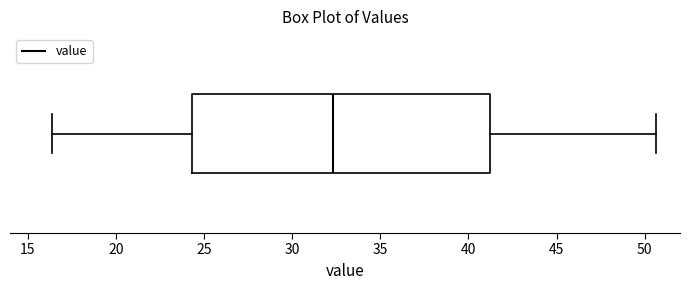

Transcribe this box plot: give where the median line is, the range the box spans, and where the two whiskers end, as read against the x-axis. The values are not printed on the chart, so give them approximately, as read against the axis.

median 32.5, box 24.5 to 41.0, whiskers 16.5 to 50.5